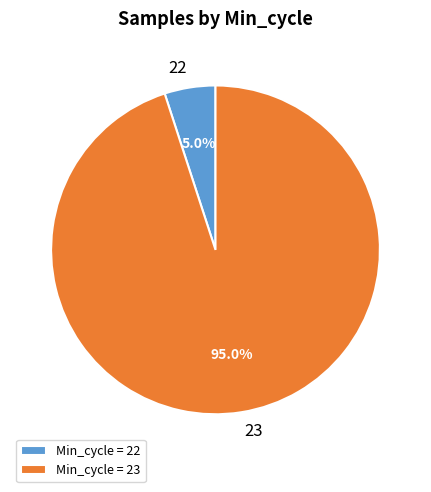

Which has a higher value, 23 or 22?

23